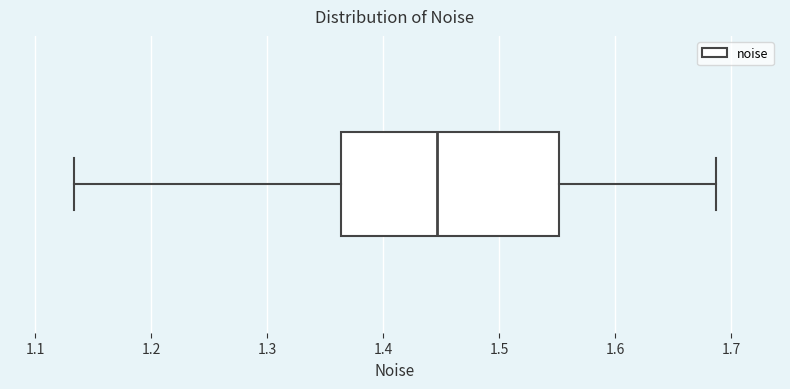

Transcribe this box plot: give where the median line is, the range the box spans, and where the two whiskers end, as read against the x-axis. The values are not printed on the chart, so give them approximately, as read against the axis.

median 1.45, box 1.36 to 1.55, whiskers 1.13 to 1.69